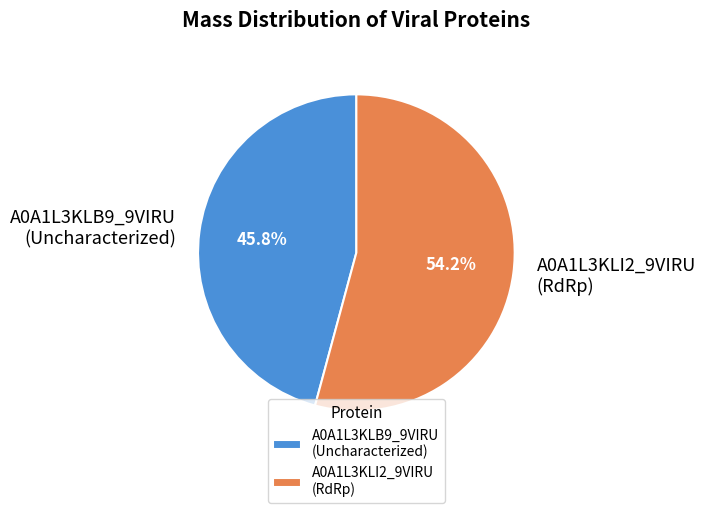

Which has a higher value, A0A1L3KLI2_9VIRU (RdRp) or A0A1L3KLB9_9VIRU (Uncharacterized)?

A0A1L3KLI2_9VIRU (RdRp)